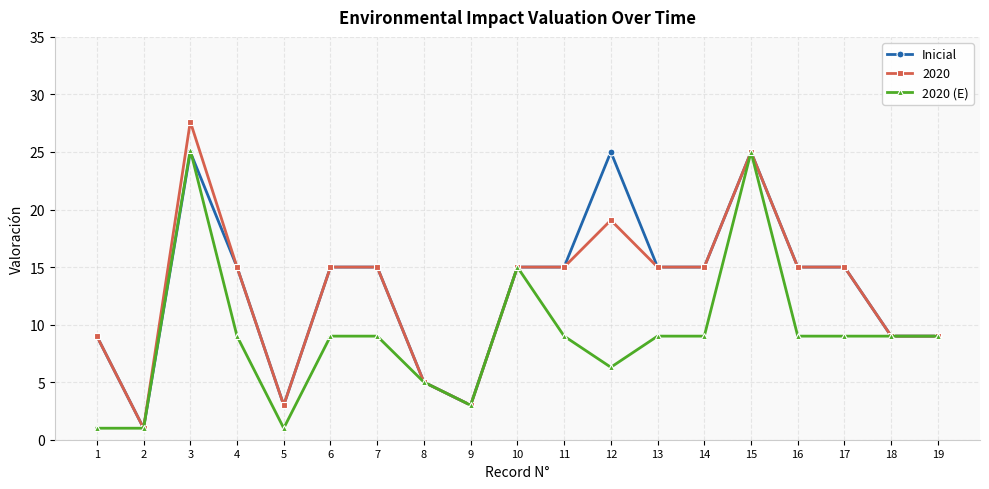

True or false: Inicial has more than 0 points higher than both neighbors.

True